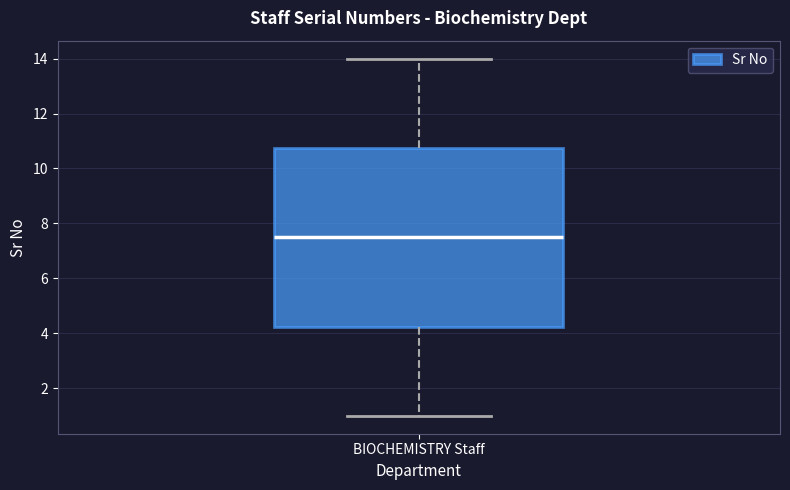

Where does the upper whisker of the box for BIOCHEMISTRY Staff end on the y-axis? The values are not printed on the chart, so give them approximately, as read against the axis.

14.0